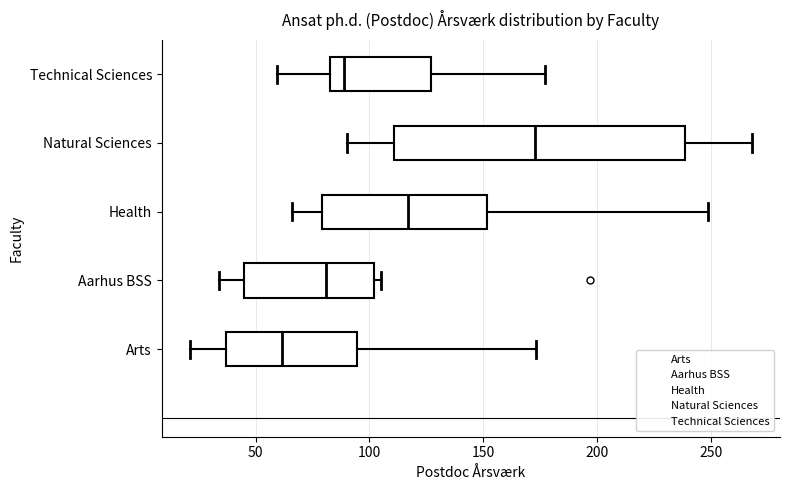

Which box has the furthest to the right median line?

Natural Sciences